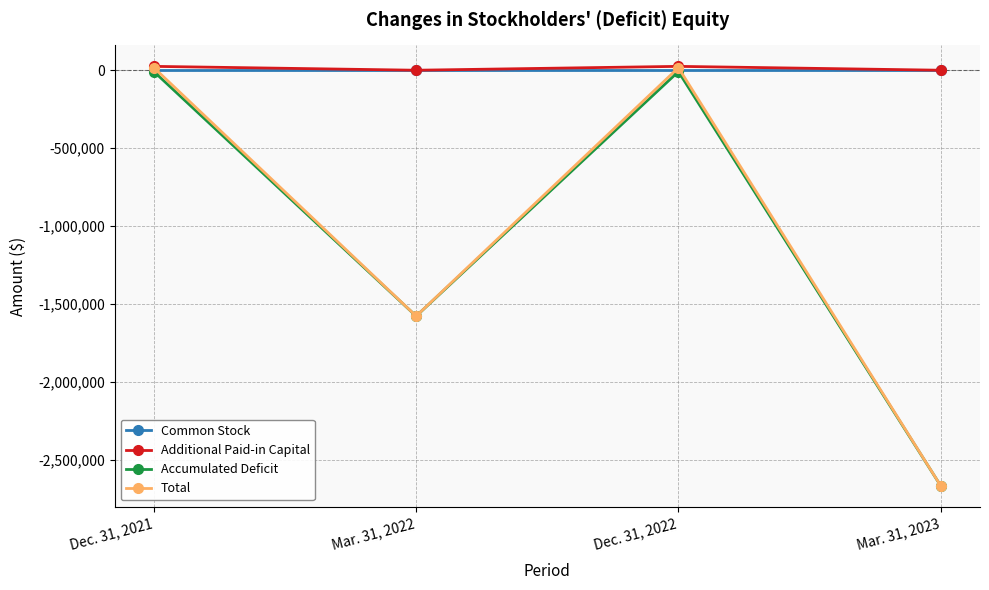

What is the label of the 3rd point from the left?

Dec. 31, 2022